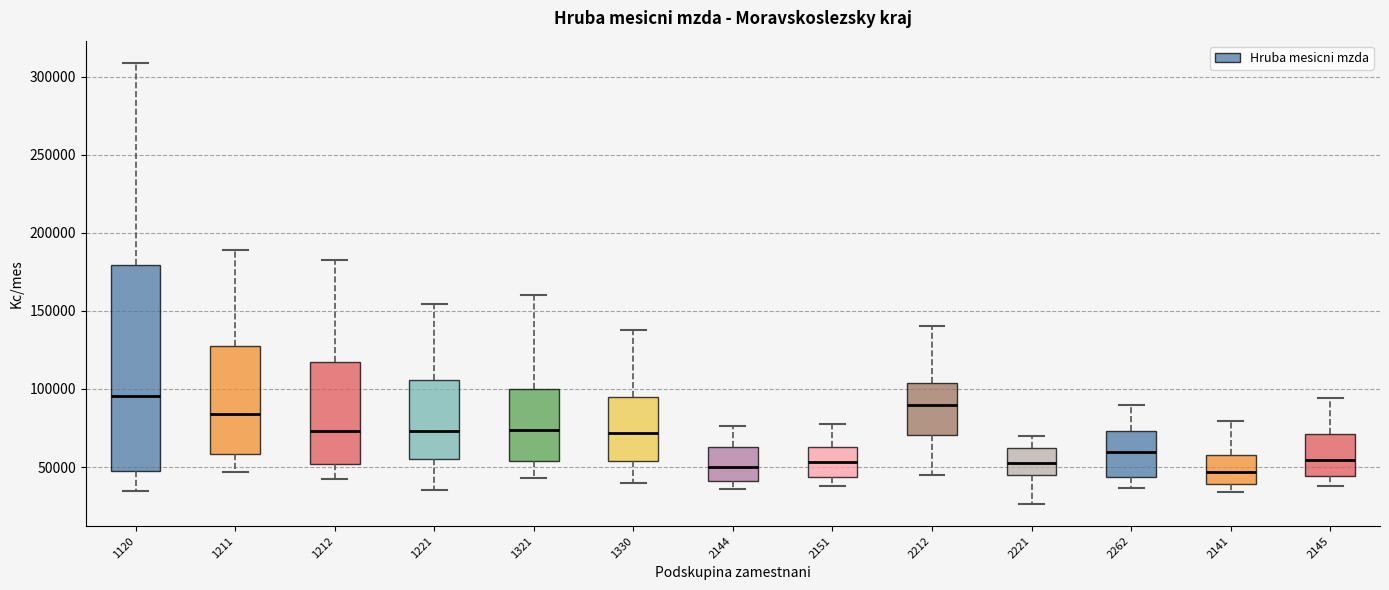

Reading left to right, read every box against the y-axis: the position of its median line, the range the box covers, and the ends of its whiskers. The values are not printed on the chart, so give them approximately, as read against the axis.

1120: median 95000, box 45000 to 180000, whiskers 35000 to 310000
1211: median 85000, box 60000 to 125000, whiskers 45000 to 190000
1212: median 75000, box 50000 to 115000, whiskers 45000 to 180000
1221: median 75000, box 55000 to 105000, whiskers 35000 to 155000
1321: median 75000, box 55000 to 100000, whiskers 45000 to 160000
1330: median 70000, box 55000 to 95000, whiskers 40000 to 140000
2144: median 50000, box 40000 to 65000, whiskers 35000 to 75000
2151: median 55000, box 45000 to 65000, whiskers 40000 to 80000
2212: median 90000, box 70000 to 105000, whiskers 45000 to 140000
2221: median 50000, box 45000 to 60000, whiskers 25000 to 70000
2262: median 60000, box 45000 to 75000, whiskers 35000 to 90000
2141: median 45000, box 40000 to 60000, whiskers 35000 to 80000
2145: median 55000, box 45000 to 70000, whiskers 40000 to 95000